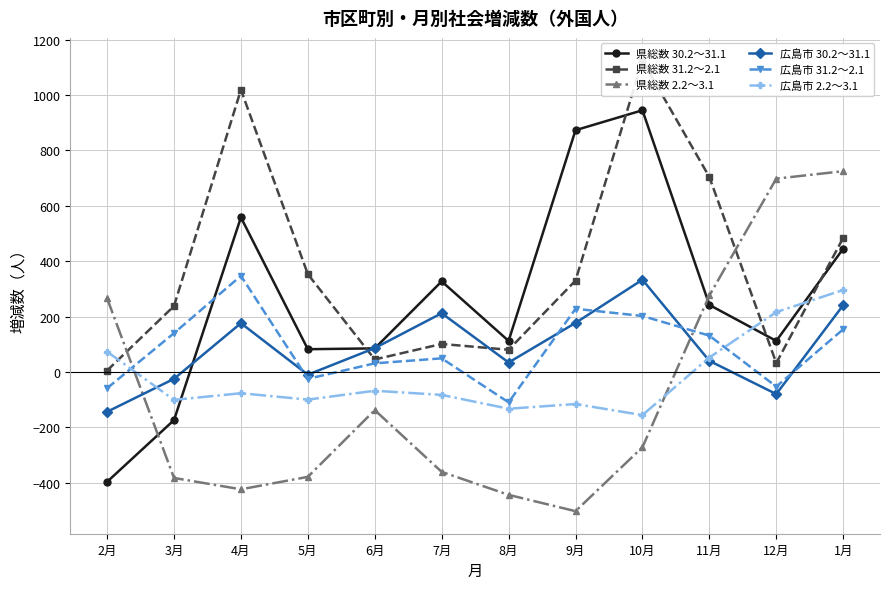

What is the difference between the highest and lowest values at 10月?

1397